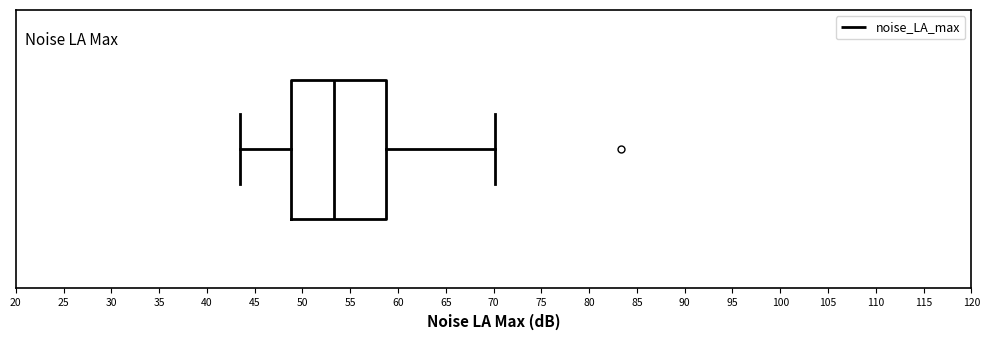

Where does the median line of the box sit on the x-axis? The values are not printed on the chart, so give them approximately, as read against the axis.

53.5